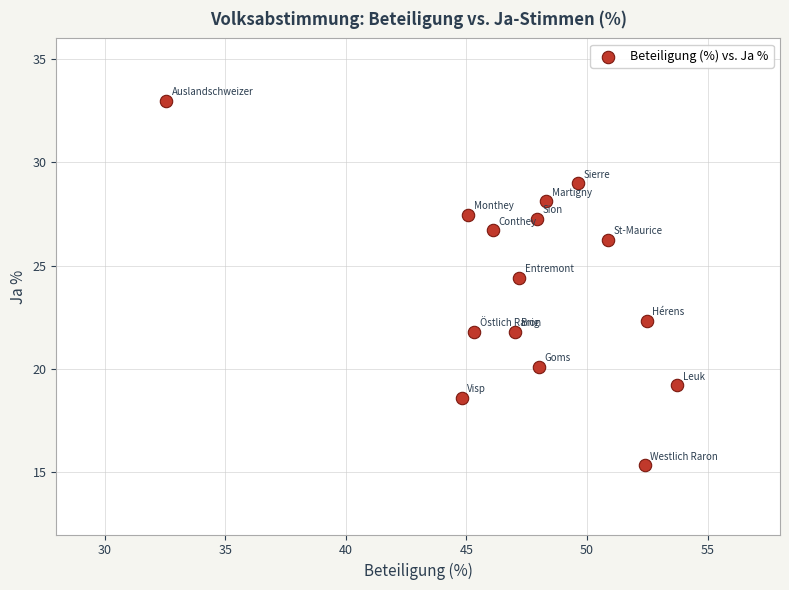

What is the range of Y values (max minus min)?

17.6